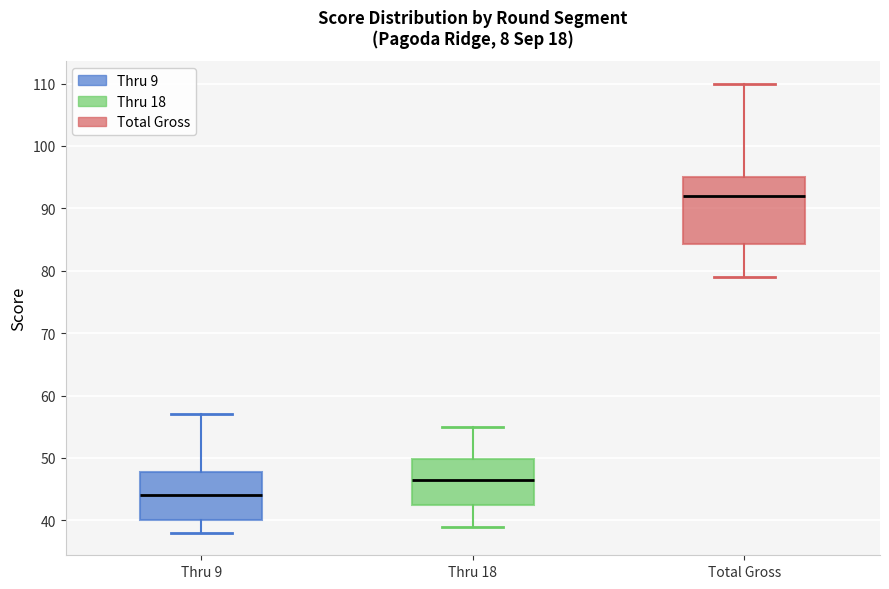

Which box's median line is the highest?

Total Gross